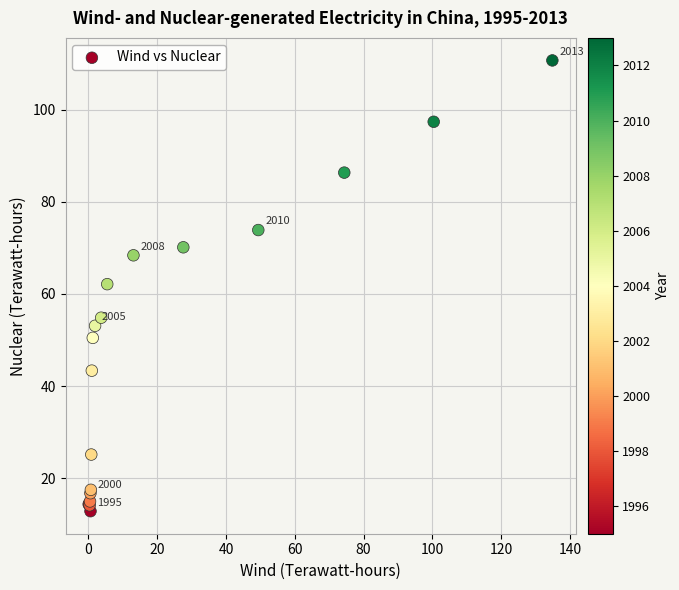

What Y value in the scatter plot is closest to 61?

62.1